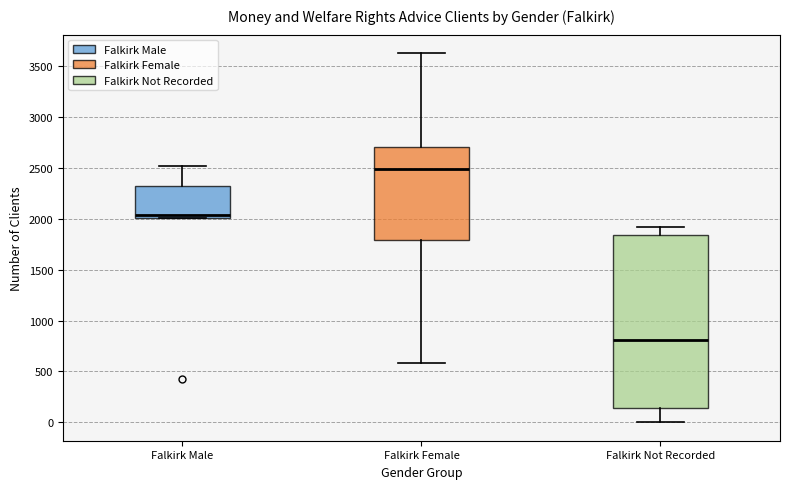

Where does the upper whisker of the box for Falkirk Male end on the y-axis? The values are not printed on the chart, so give them approximately, as read against the axis.

2500